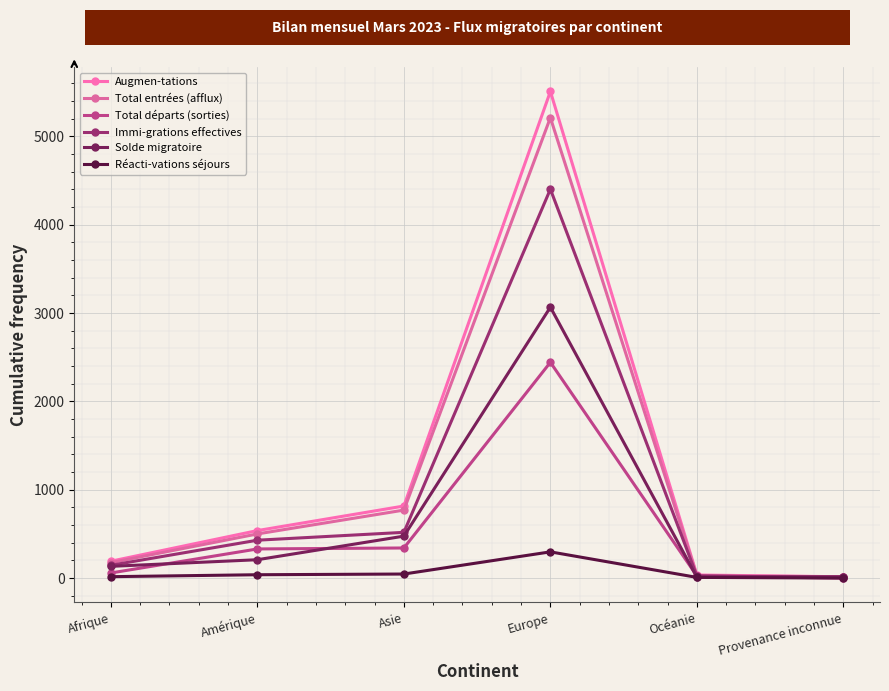

Does the chart have visible grid lines?

Yes